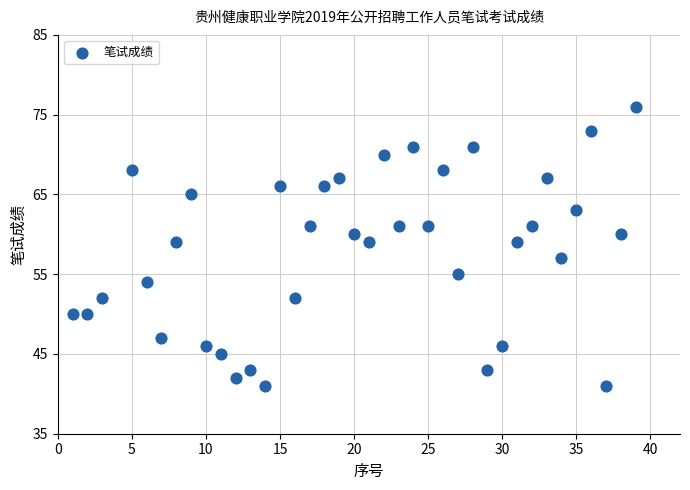

What is the range of Y values (max minus min)?

35